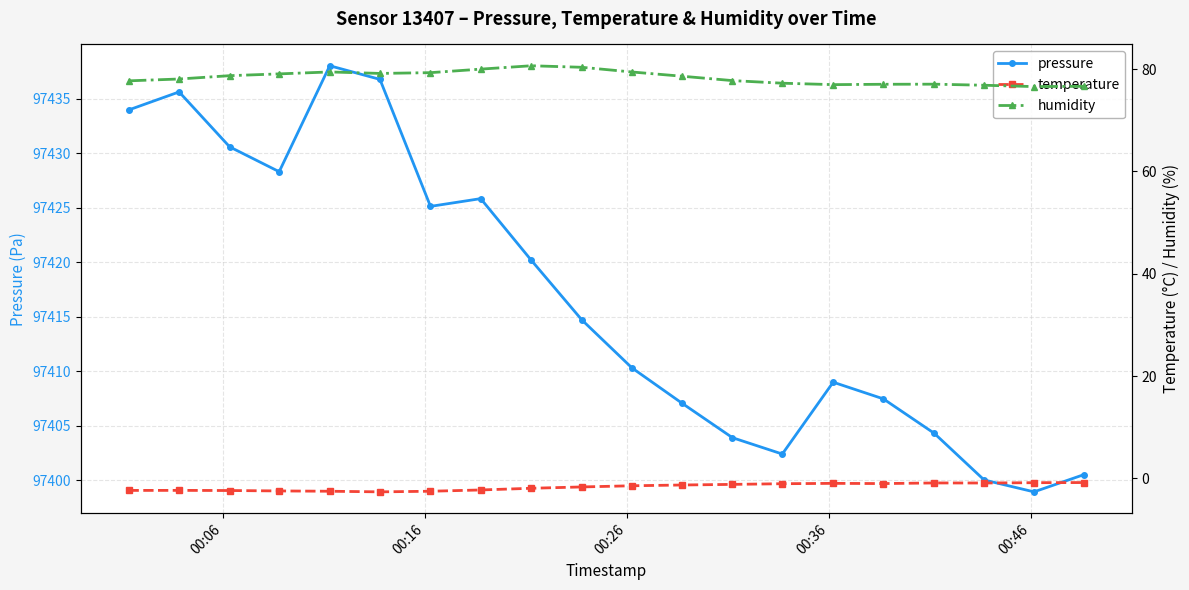

Which series has the largest range (max minus min)?

pressure